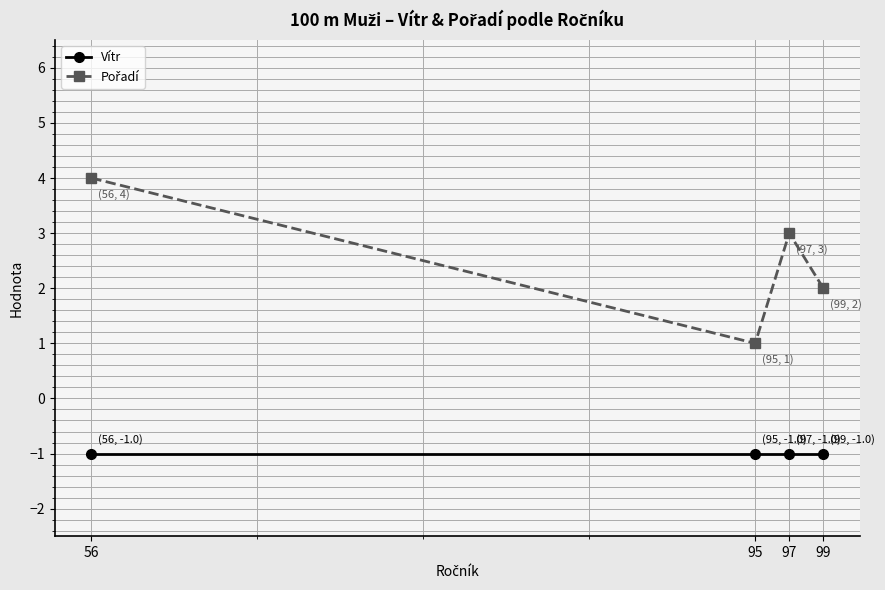

What is the sum of all Vítr values?

-4